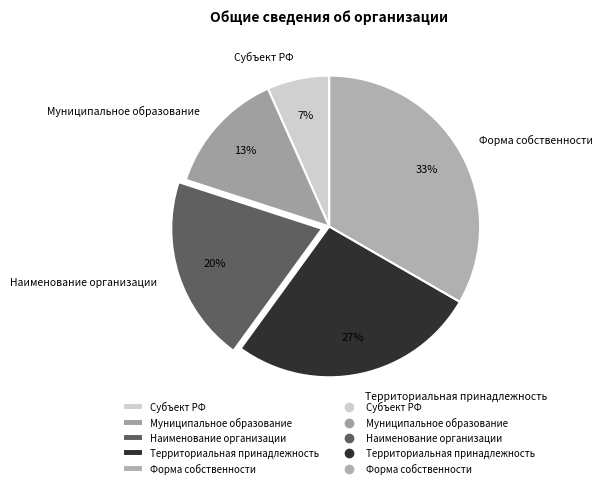

To the nearest percent, what percentage of the pie is Территориальная принадлежность?

27%